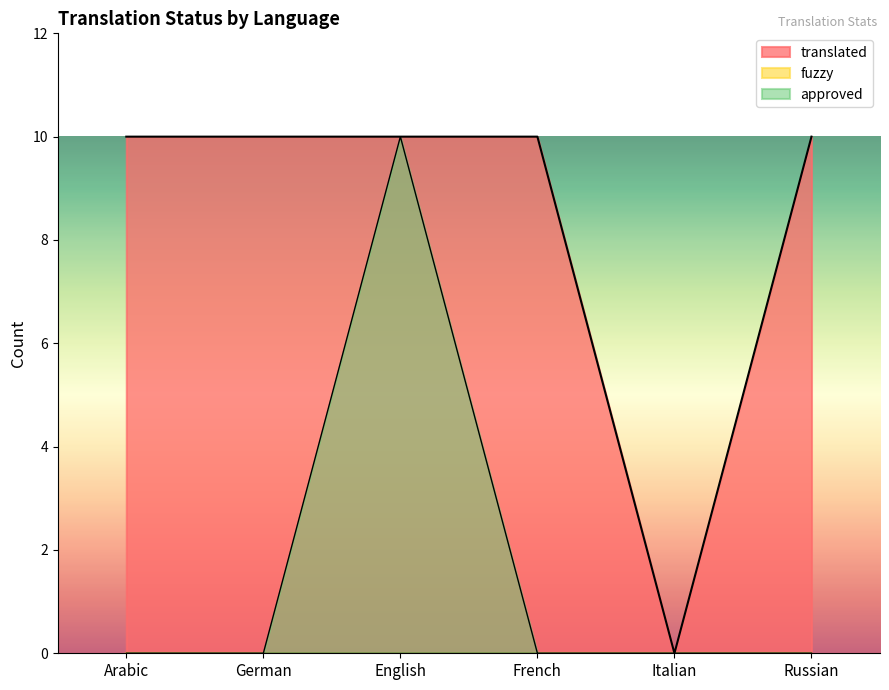

How many approved values are between 0 and 1?

5